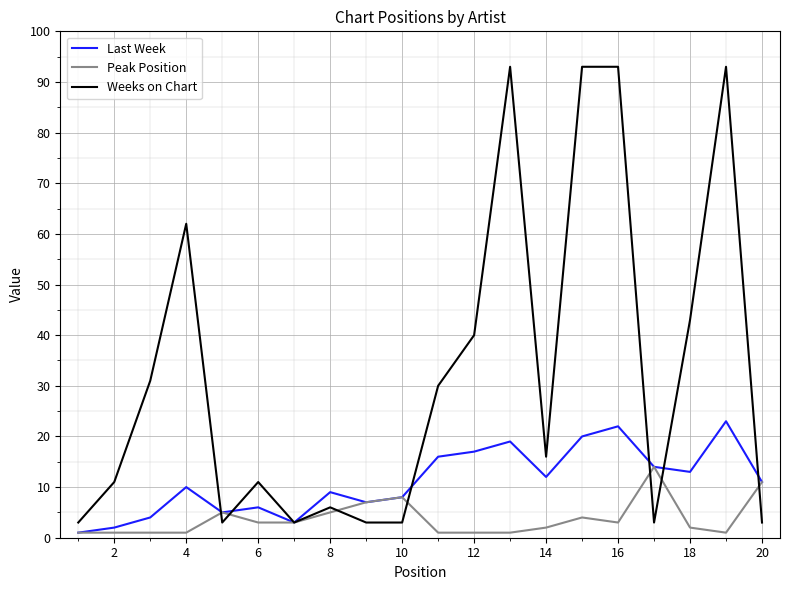

Rank the series by their maximum value, from highest to lowest.

Weeks on Chart, Last Week, Peak Position